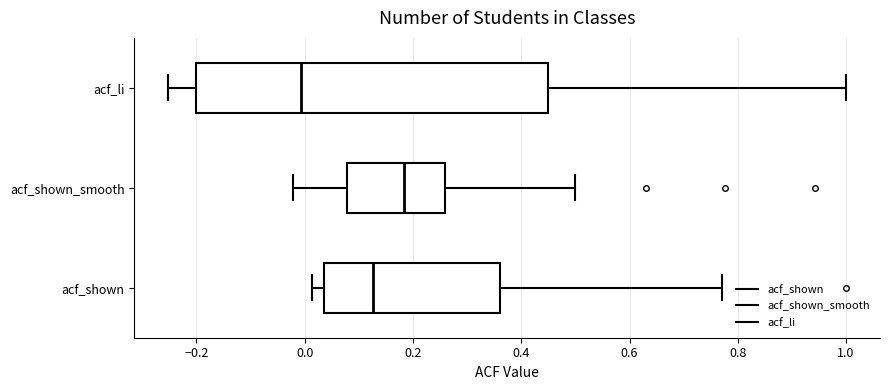

Reading bottom to top, read every box against the x-axis: the position of its median line, the range the box covers, and the ends of its whiskers. The values are not printed on the chart, so give them approximately, as read against the axis.

acf_shown: median 0.12, box 0.04 to 0.36, whiskers 0.02 to 0.78
acf_shown_smooth: median 0.18, box 0.08 to 0.26, whiskers -0.02 to 0.50
acf_li: median 0.00, box -0.20 to 0.44, whiskers -0.26 to 1.00